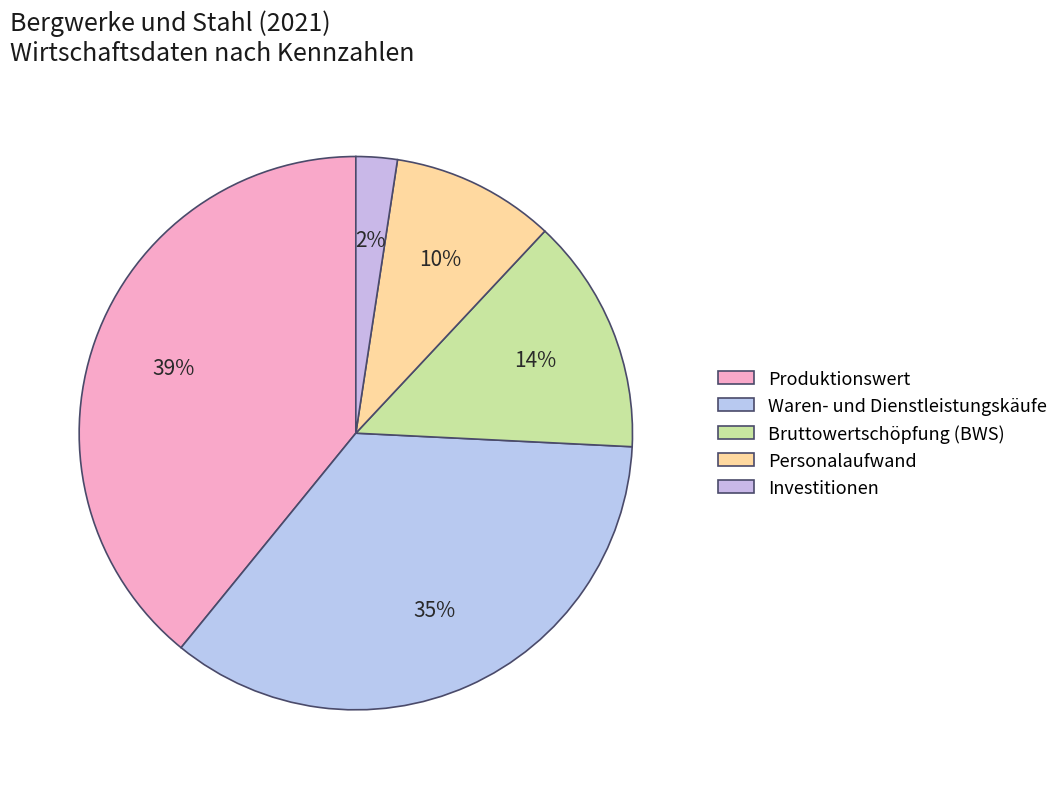

True or false: Bruttowertschöpfung (BWS) accounts for 14% of the total.

True